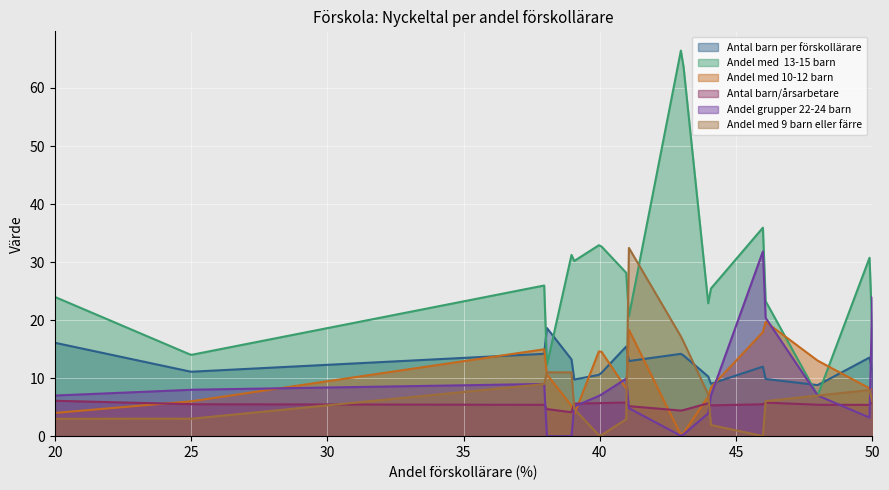

Reading right to left, what are all the values shown in this chart?

Antal barn per förskollärare: 50=11.3	50=13.8	48=8.8	46=9.9	46=12.0	44=8.9	44=10.2	43=14.2	41=12.9	41=12.1	41=15.6	40=10.6	39=9.7	39=13.0	38=19.0	38=10.2	38=8.5	38=14.2	25=11.1	20=16.1
Andel med  13-15 barn: 50=18.0	50=32.0	48=7.0	46=24.0	46=36.0	44=25.0	44=22.0	43=67.0	41=19.0	41=16.0	41=28.0	40=33.0	39=30.0	39=32.0	38=11.0	38=37.0	38=29.0	38=26.0	25=14.0	20=24.0
Andel med 10-12 barn: 50=8.0	50=8.0	48=13.0	46=20.0	46=18.0	44=8.0	44=7.0	43=0.0	41=19.0	41=11.0	41=8.0	40=15.0	39=3.0	39=5.0	38=11.0	38=3.0	38=33.0	38=15.0	25=6.0	20=4.0
Antal barn/årsarbetare: 50=5.9	50=5.4	48=5.4	46=5.8	46=5.5	44=5.3	44=5.7	43=4.4	41=5.2	41=5.3	41=5.8	40=5.7	39=5.6	39=4.1	38=4.7	38=5.6	38=4.5	38=5.4	25=5.5	20=6.1
Andel grupper 22-24 barn: 50=24.0	50=3.0	48=7.0	46=21.0	46=32.0	44=6.0	44=4.0	43=0.0	41=5.0	41=0.0	41=10.0	40=7.0	39=5.0	39=0.0	38=0.0	38=0.0	38=0.0	38=9.0	25=8.0	20=7.0
Andel med 9 barn eller färre: 50=6.0	50=8.0	48=7.0	46=6.0	46=0.0	44=2.0	44=7.0	43=17.0	41=33.0	41=0.0	41=3.0	40=0.0	39=5.0	39=11.0	38=11.0	38=0.0	38=5.0	38=9.0	25=3.0	20=3.0